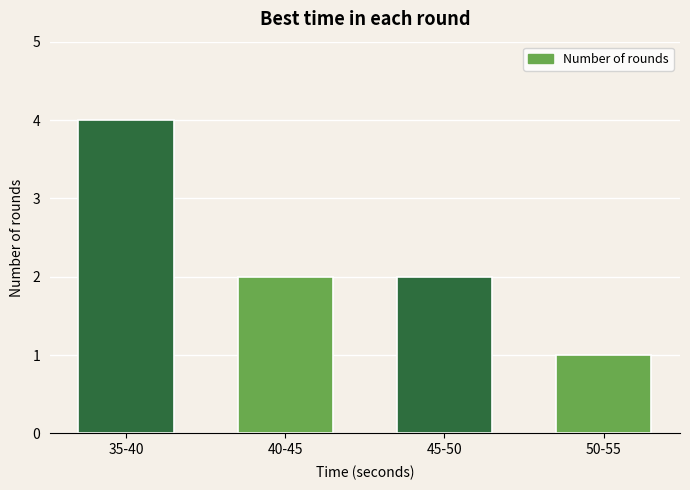

Reading left to right, transcribe all the data shown in this chart.

4	2	2	1